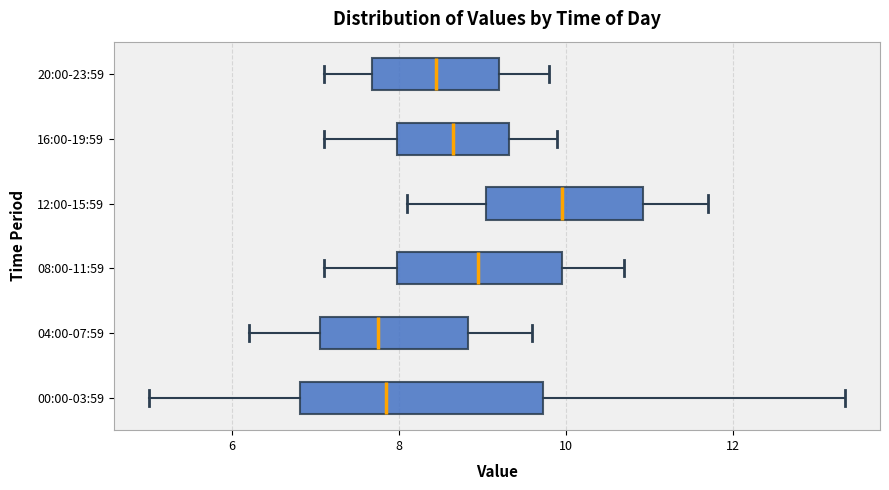

Where does the right whisker of the box for 16:00-19:59 end on the x-axis? The values are not printed on the chart, so give them approximately, as read against the axis.

10.0